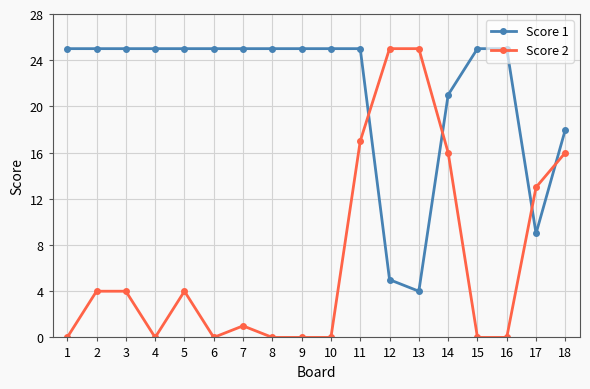

What is the spread (max minus min) of values at 15?

25